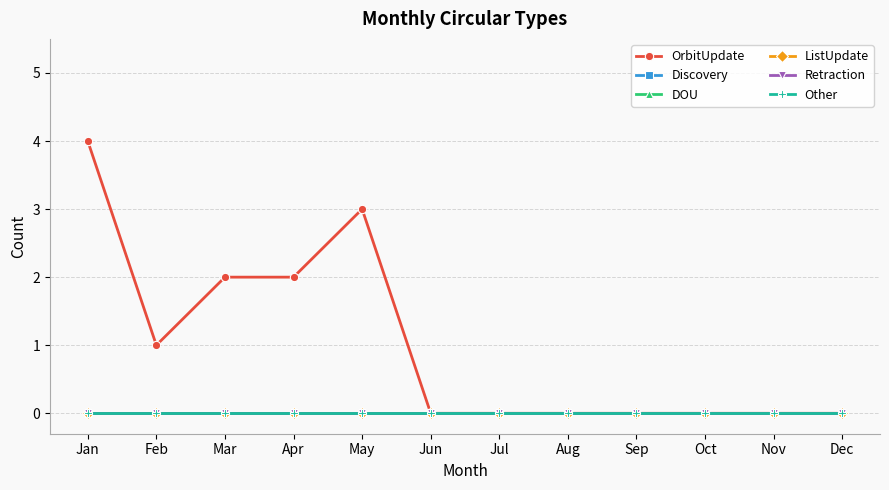

At how many categories does at least one series exceed 3?

1